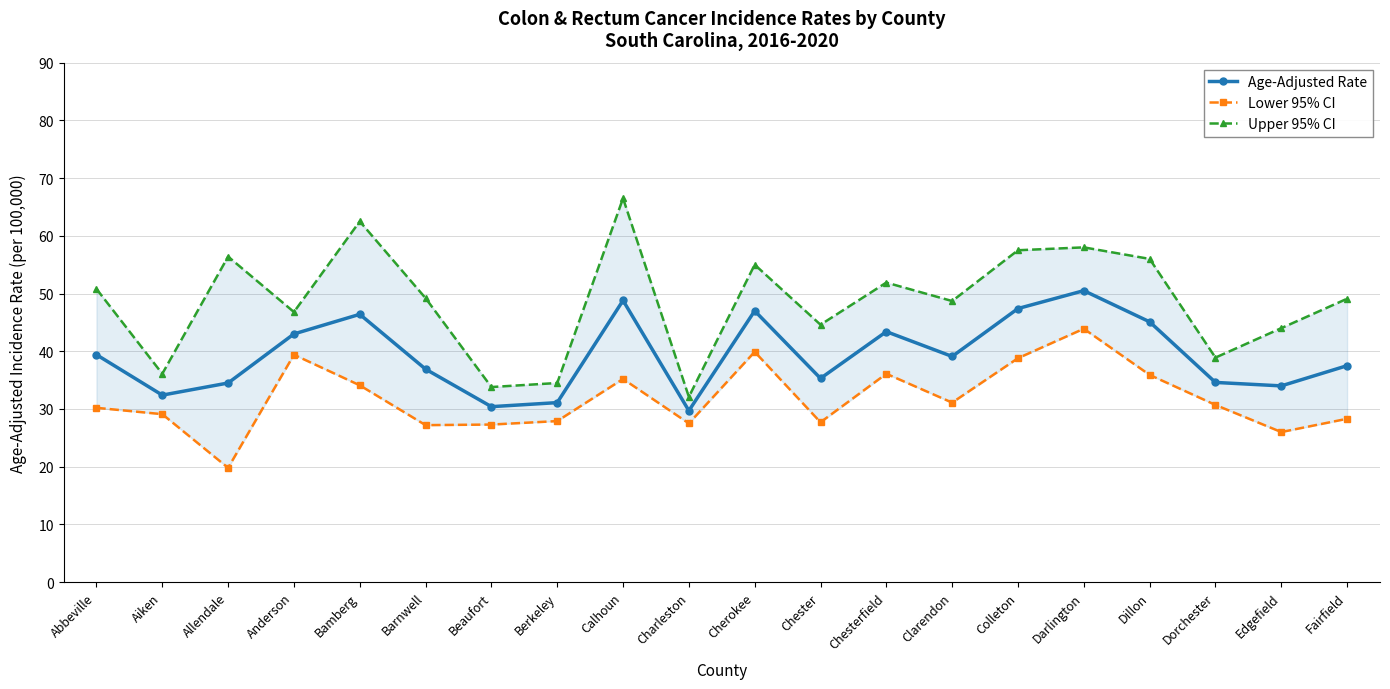

Reading left to right, list all the values displayed in this chart.

Age-Adjusted Rate: Abbeville=39.4	Aiken=32.4	Allendale=34.5	Anderson=43.0	Bamberg=46.4	Barnwell=36.9	Beaufort=30.4	Berkeley=31.1	Calhoun=48.8	Charleston=29.7	Cherokee=47.0	Chester=35.3	Chesterfield=43.4	Clarendon=39.1	Colleton=47.4	Darlington=50.5	Dillon=45.1	Dorchester=34.6	Edgefield=34.0	Fairfield=37.5
Lower 95% CI: Abbeville=30.2	Aiken=29.1	Allendale=19.8	Anderson=39.4	Bamberg=34.1	Barnwell=27.2	Beaufort=27.3	Berkeley=27.9	Calhoun=35.2	Charleston=27.5	Cherokee=39.9	Chester=27.7	Chesterfield=36.1	Clarendon=31.1	Colleton=38.8	Darlington=43.9	Dillon=35.9	Dorchester=30.7	Edgefield=26.0	Fairfield=28.3
Upper 95% CI: Abbeville=50.8	Aiken=36.1	Allendale=56.4	Anderson=46.8	Bamberg=62.5	Barnwell=49.2	Beaufort=33.8	Berkeley=34.5	Calhoun=66.5	Charleston=32.1	Cherokee=55.0	Chester=44.6	Chesterfield=51.9	Clarendon=48.7	Colleton=57.5	Darlington=58.0	Dillon=56.0	Dorchester=38.9	Edgefield=44.0	Fairfield=49.1